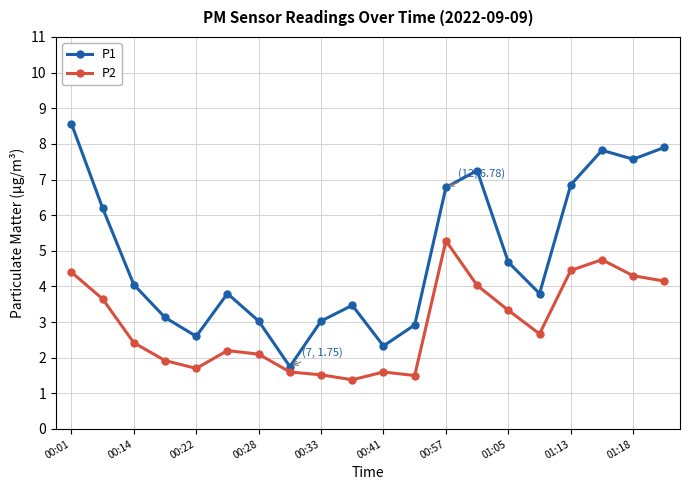

What is the maximum value for P1?

8.6